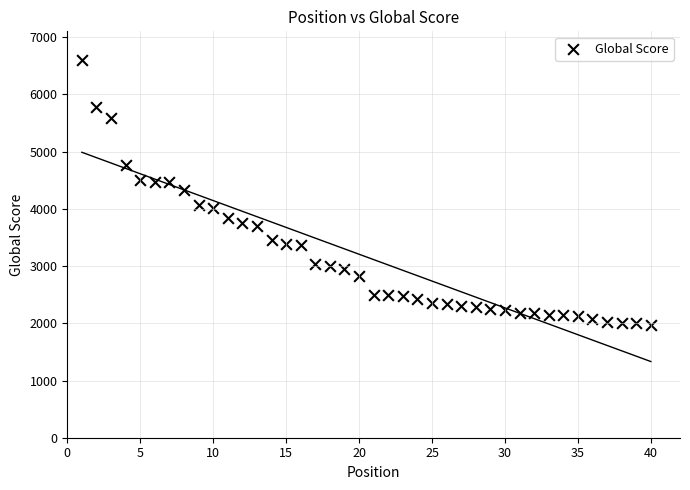

What is the range of Y values (max minus min)?

4641